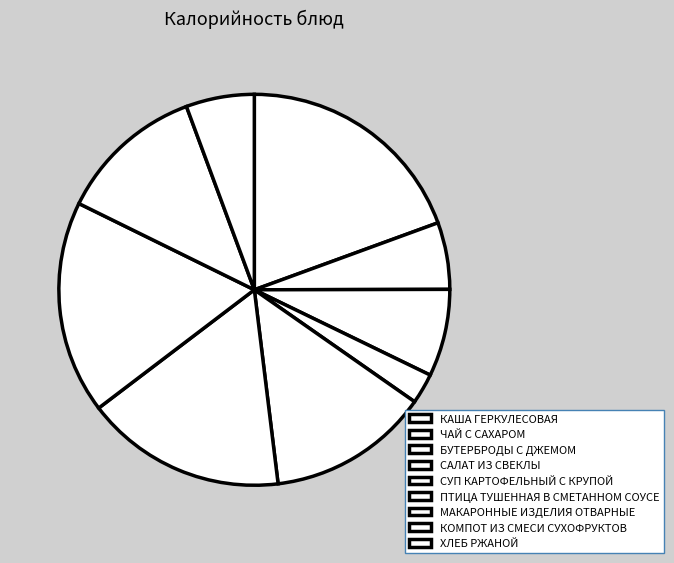

What is the change in value from КАША ГЕРКУЛЕСОВАЯ to САЛАТ ИЗ СВЕКЛЫ?

-183.4